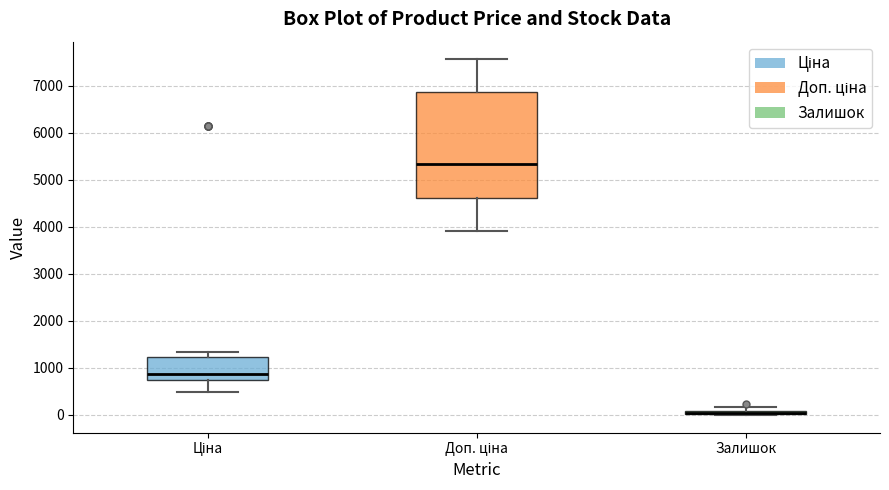

Which box is the tallest, from its lower edge to its upper edge?

Доп. ціна